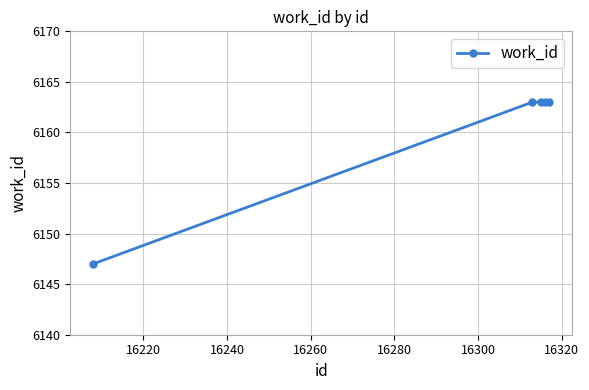

What is the sum of all values?

30799